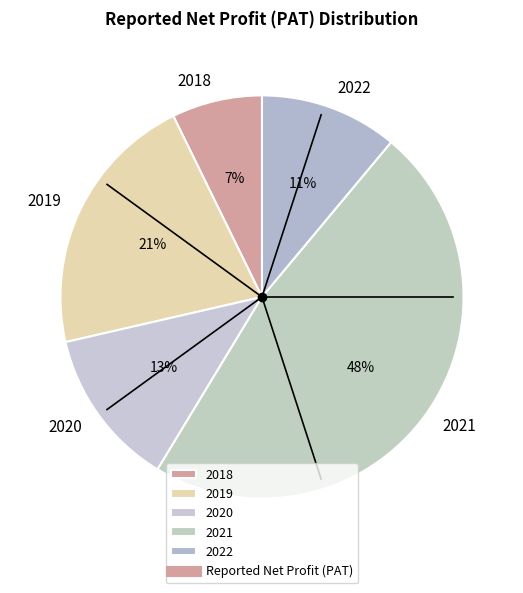

Rank the categories by value from highest to lowest.

2021, 2019, 2020, 2022, 2018